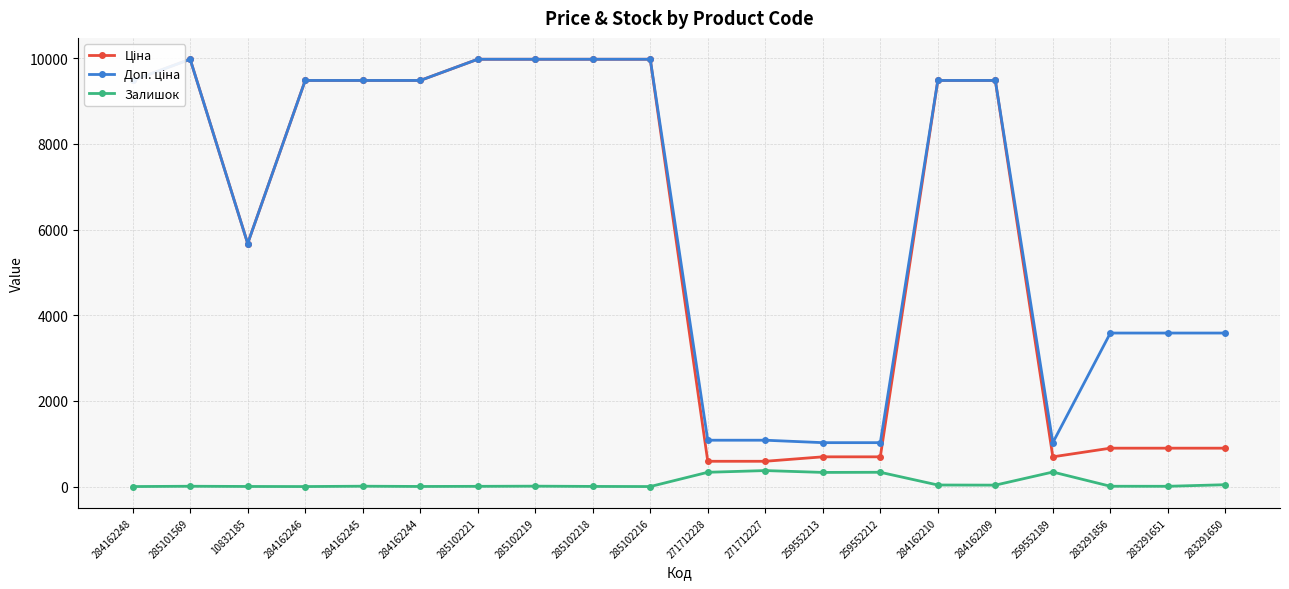

Which category has the highest value across all series?

285101569